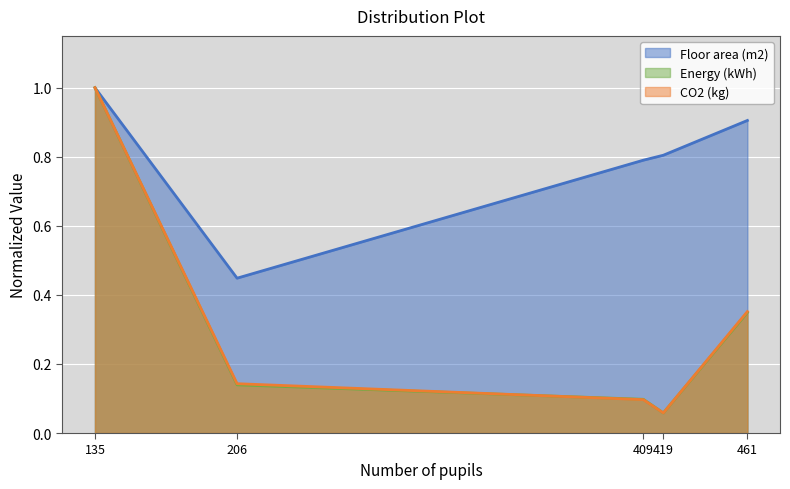

What is the difference between the maximum and second lowest values in the Floor area (m2) series?

0.2